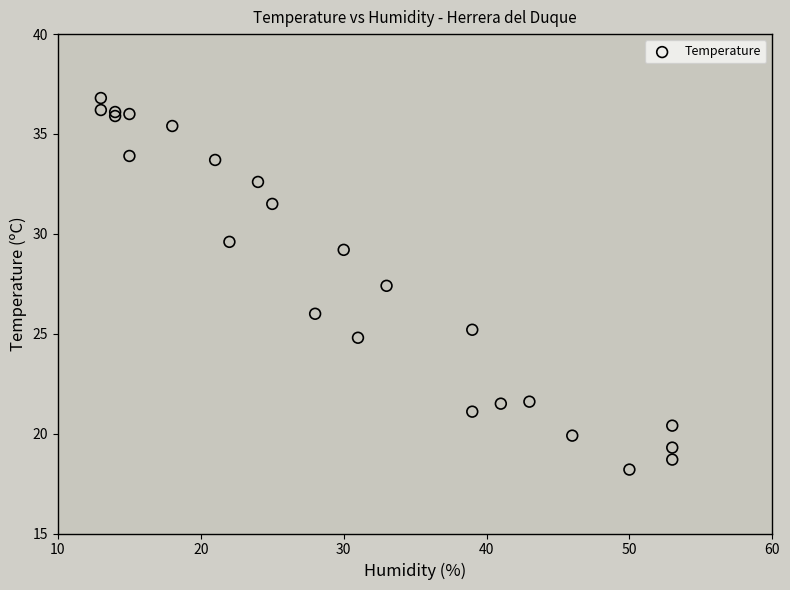

What Y value in the scatter plot is closest to 27?

27.4